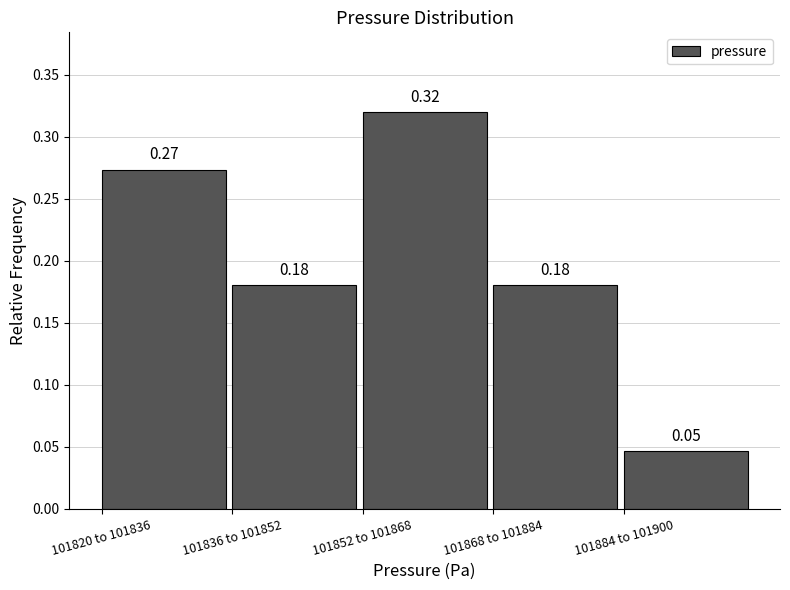

What is the sum of all values?

1.0